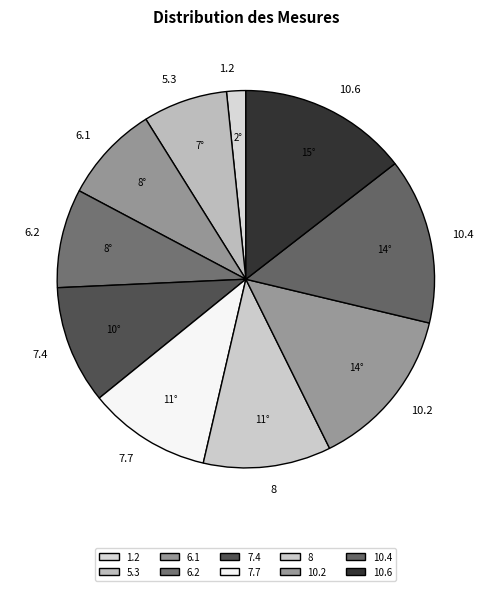

Which has a higher value, 8 or 10.2?

10.2